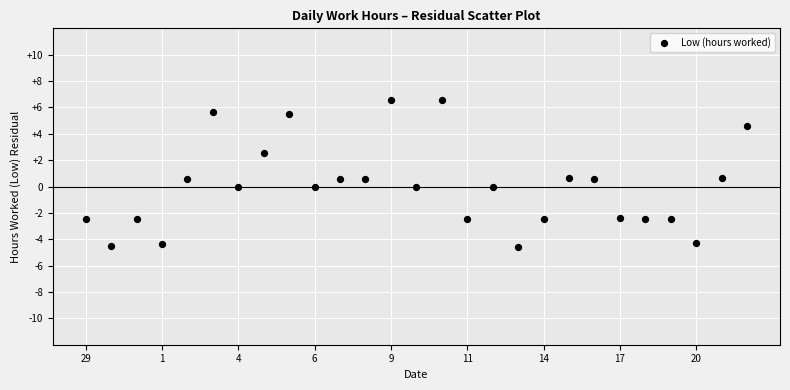

What is the range of Y values (max minus min)?

11.1